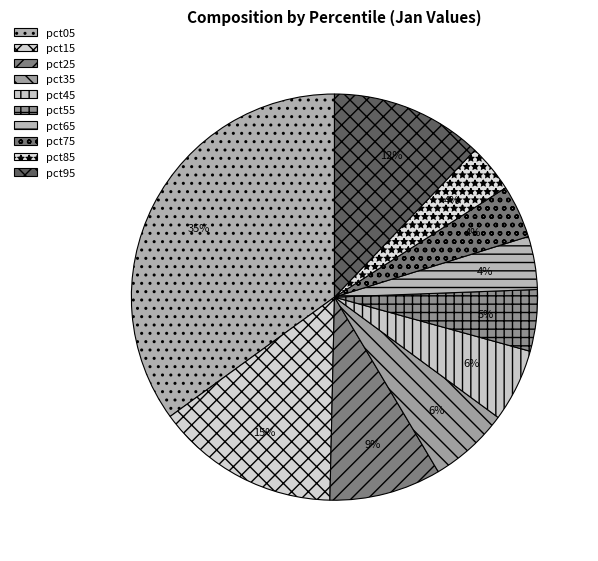

How many segments does this pie chart have?

10